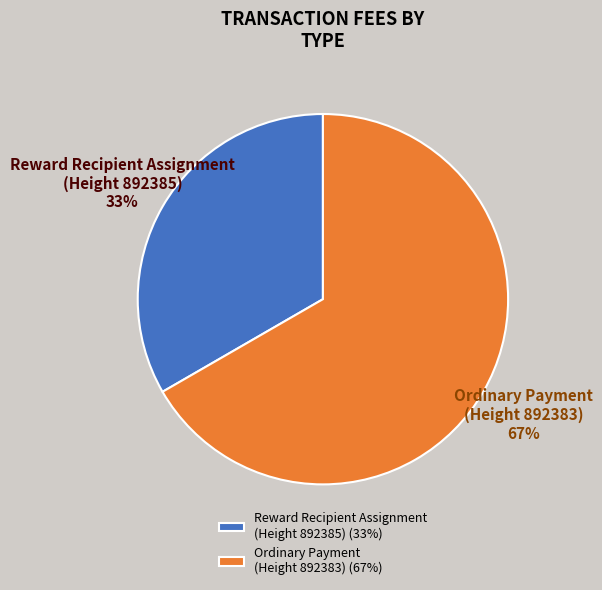

Does any single category account for the majority?

Yes